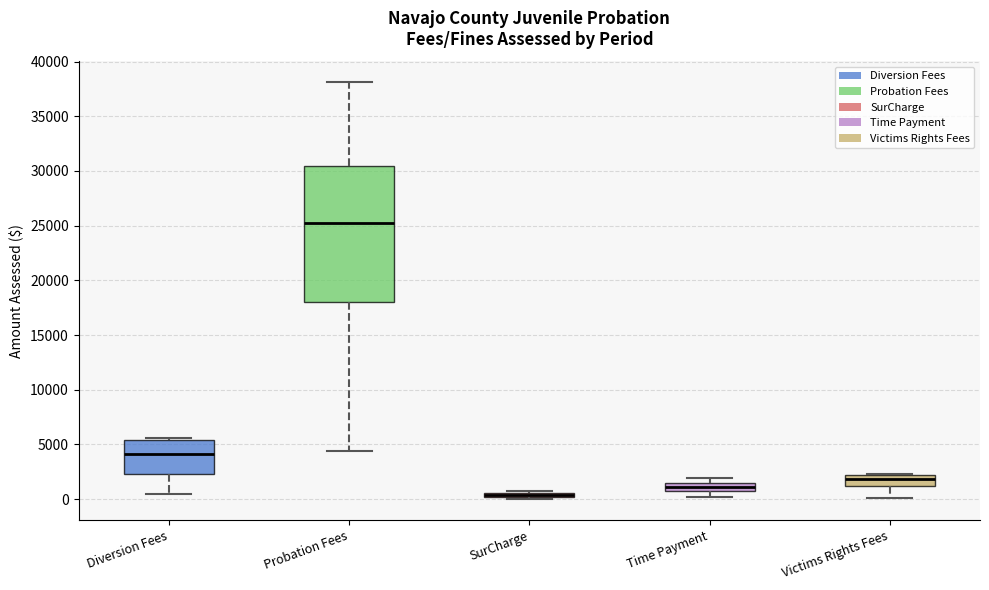

Where is the lower edge of the box for Victims Rights Fees on the y-axis? The values are not printed on the chart, so give them approximately, as read against the axis.

1000